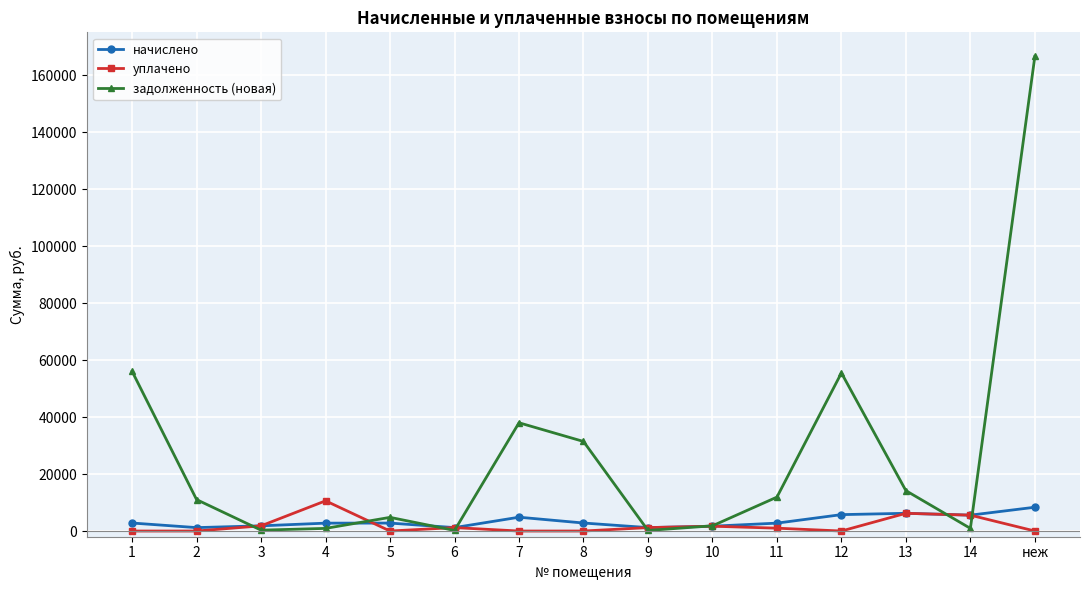

What is the difference between the начислено values at 2 and 5?

1590.0